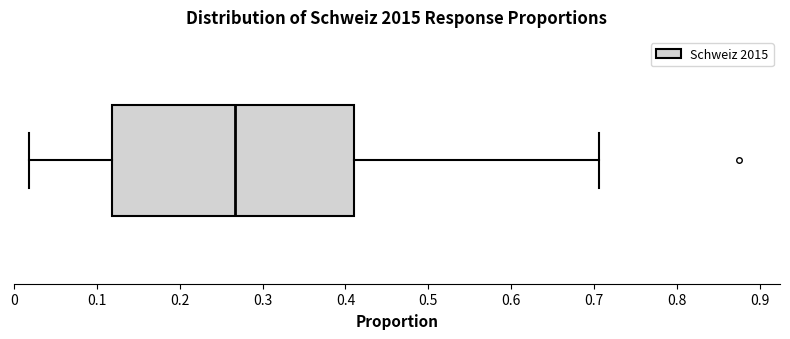

Read this box plot against the x-axis: the position of the median line, the range covered by the box, and the ends of both whiskers. The values are not printed on the chart, so give them approximately, as read against the axis.

median 0.27, box 0.12 to 0.41, whiskers 0.02 to 0.71